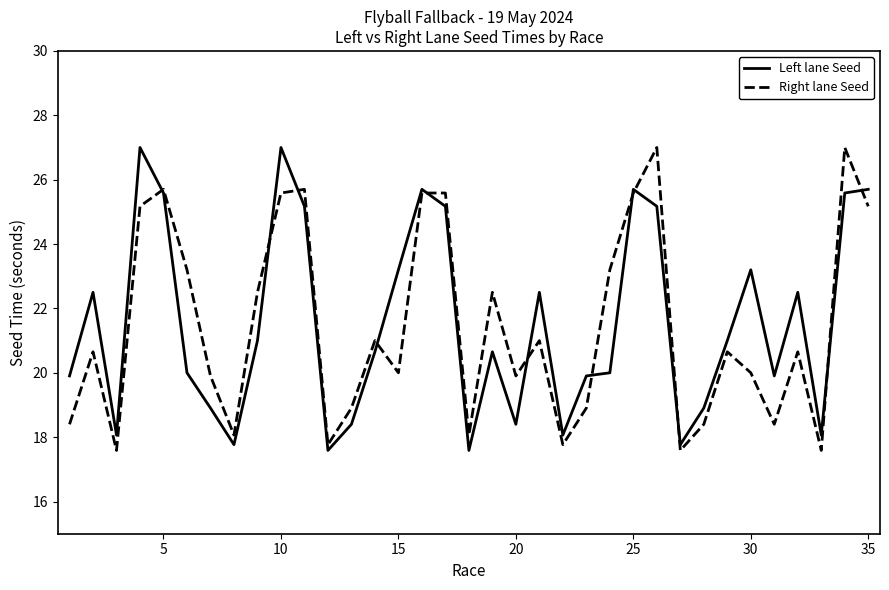

What is the minimum value shown in the chart?

17.6